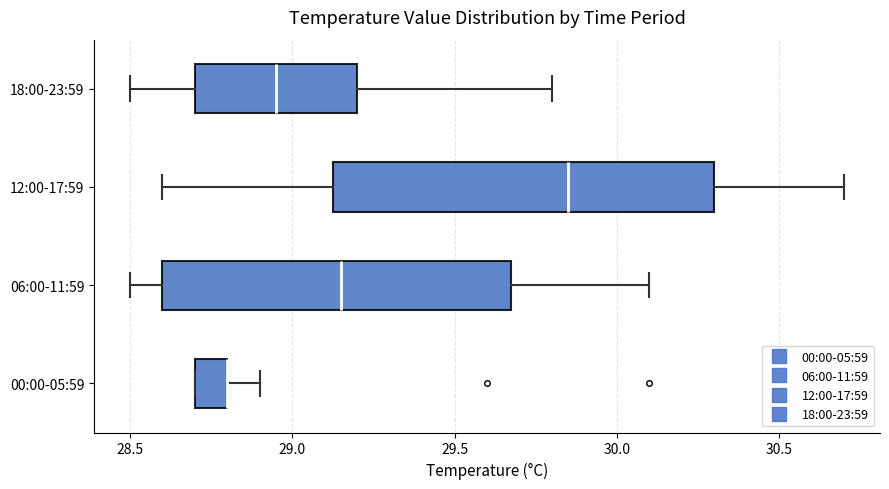

Where is the right edge of the box for 06:00-11:59 on the x-axis? The values are not printed on the chart, so give them approximately, as read against the axis.

29.70